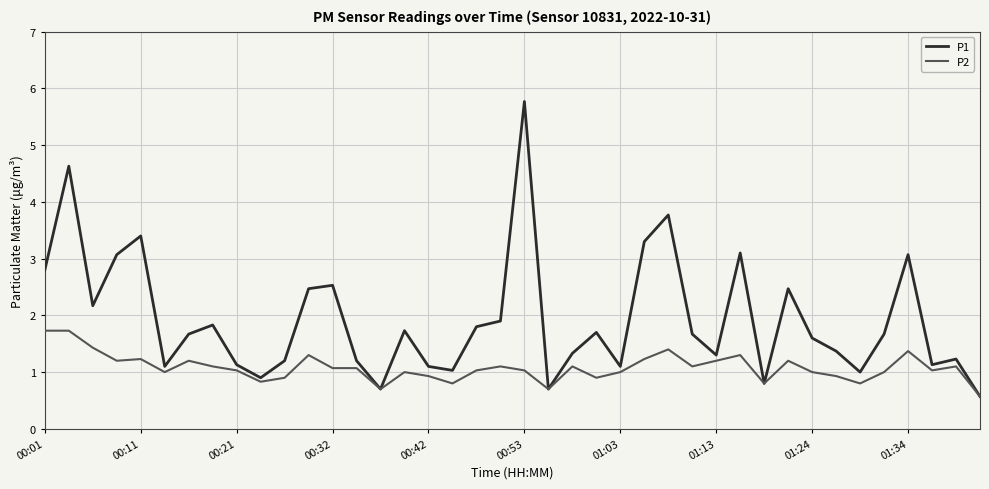

What is the lowest value of the P2 series?

0.6